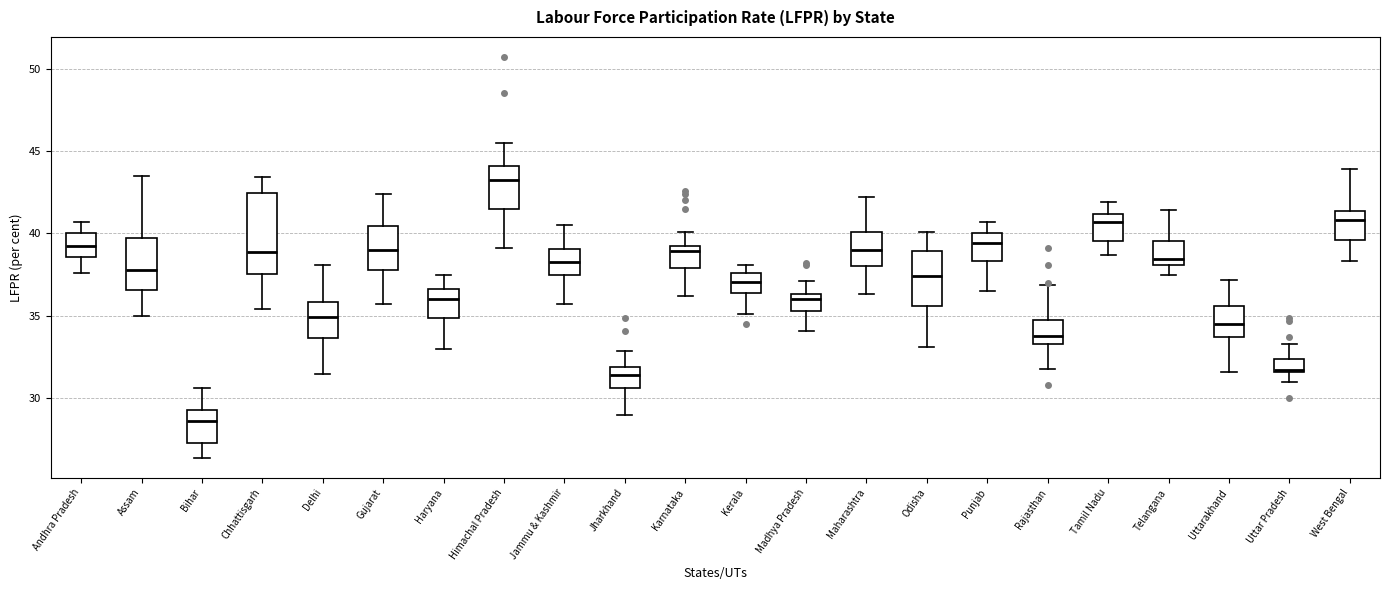

Where is the lower edge of the box for Rajasthan on the y-axis? The values are not printed on the chart, so give them approximately, as read against the axis.

33.5